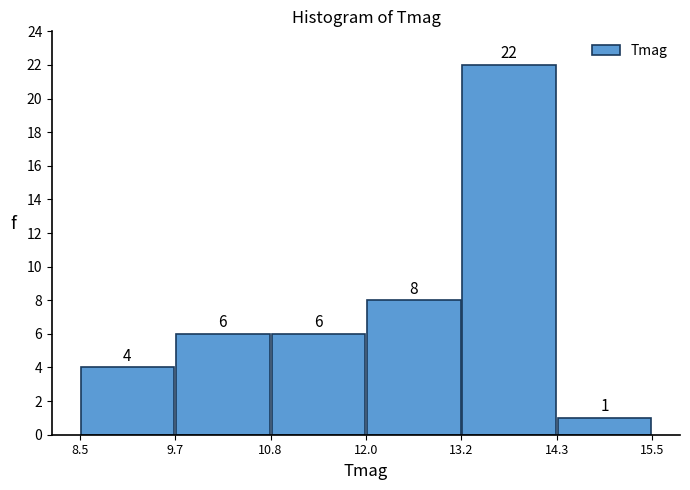

Reading left to right, list every bar in this chart as the range it spans on the x-axis followed by its height.

8.5 to 9.7: 4
9.7 to 10.8: 6
10.8 to 12.0: 6
12.0 to 13.2: 8
13.2 to 14.3: 22
14.3 to 15.5: 1